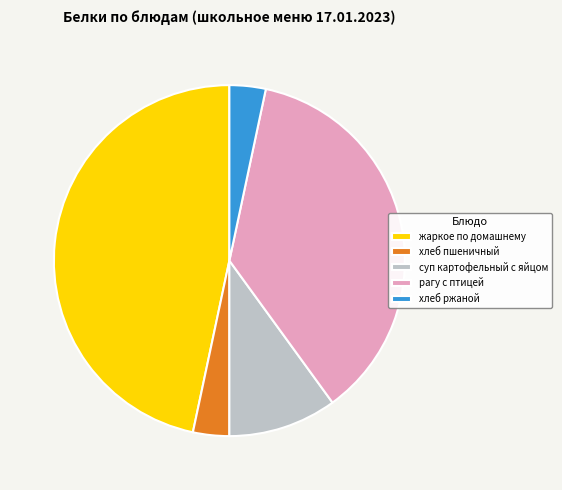

Which category has the biggest portion of the pie?

жаркое по домашнему